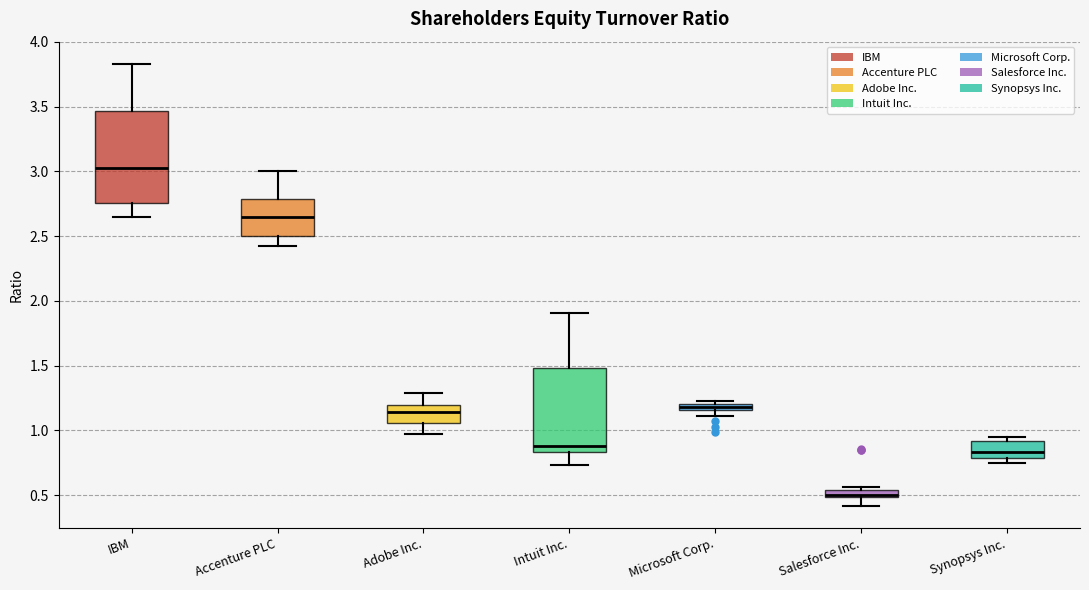

Where is the lower edge of the box for Intuit Inc. on the y-axis? The values are not printed on the chart, so give them approximately, as read against the axis.

0.85